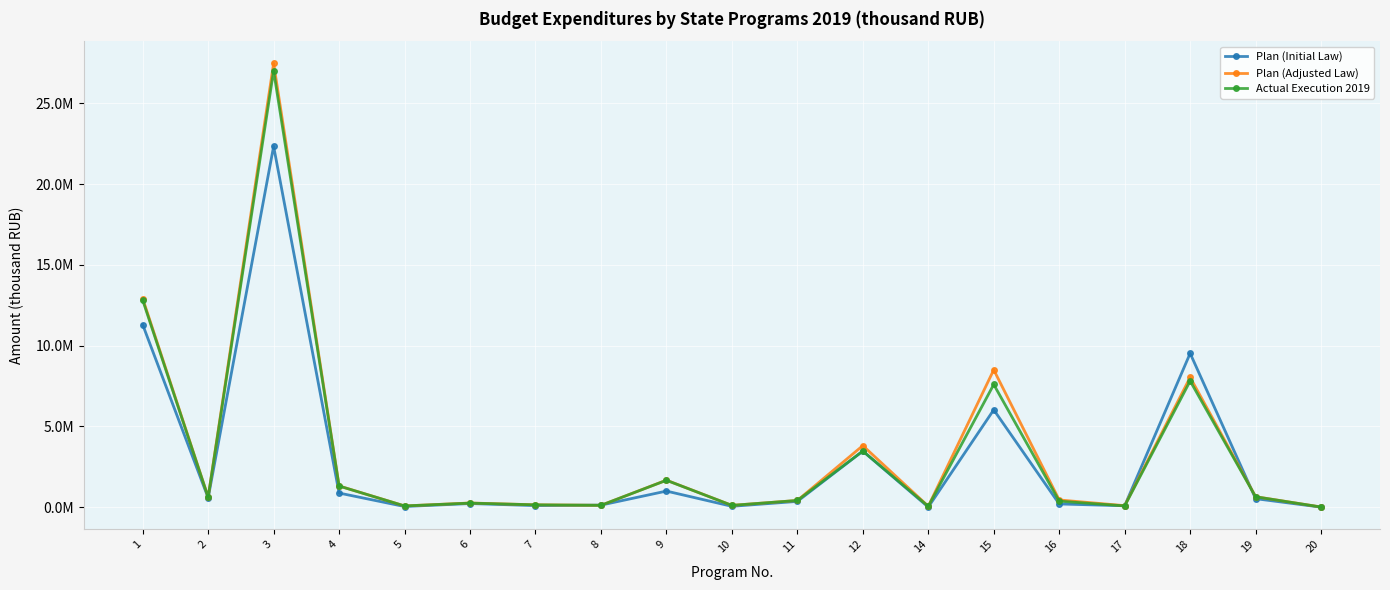

What is the difference between the Actual Execution 2019 values at 12 and 5?

3396972.9